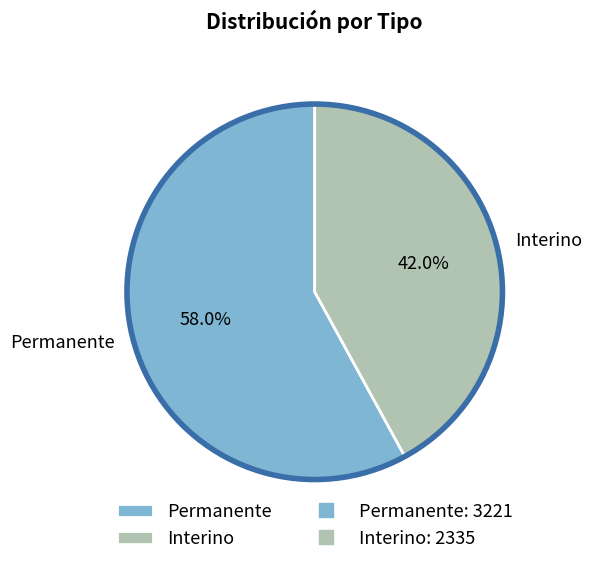

How many slices are in this pie chart?

2